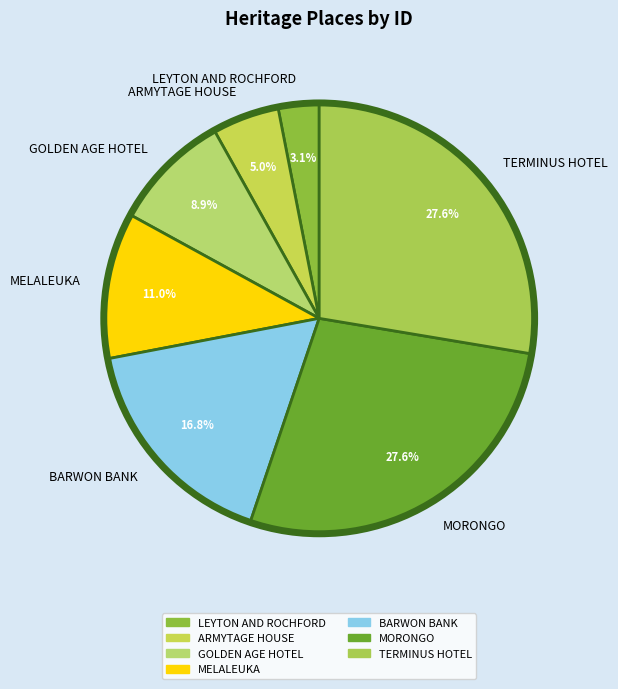

How many slices are in this pie chart?

7